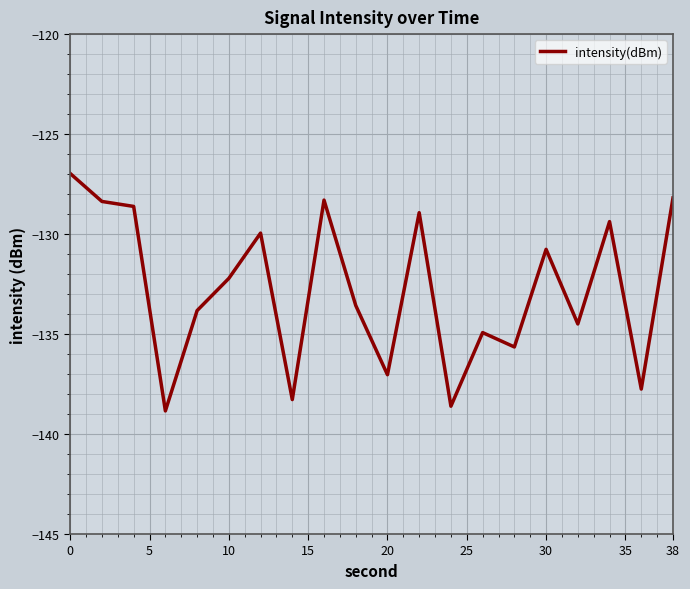

How many values exceed -132?

9